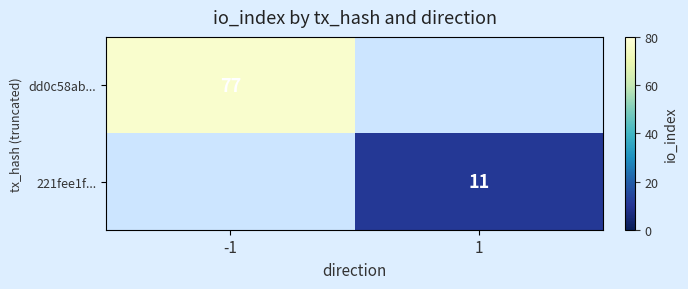

True or false: 221fee1f... has a value of 11 at 1.

True